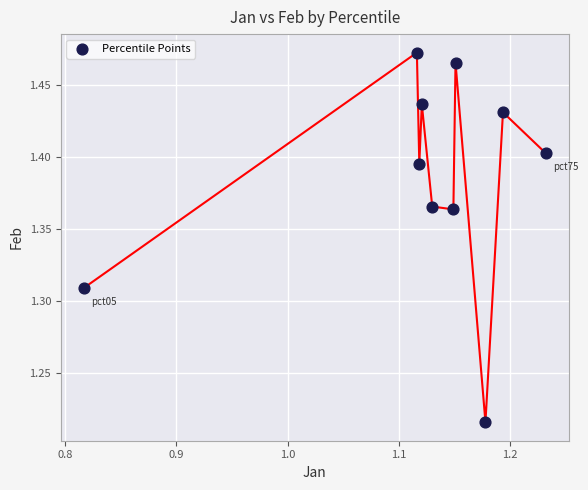

What is the range of Y values (max minus min)?

0.3